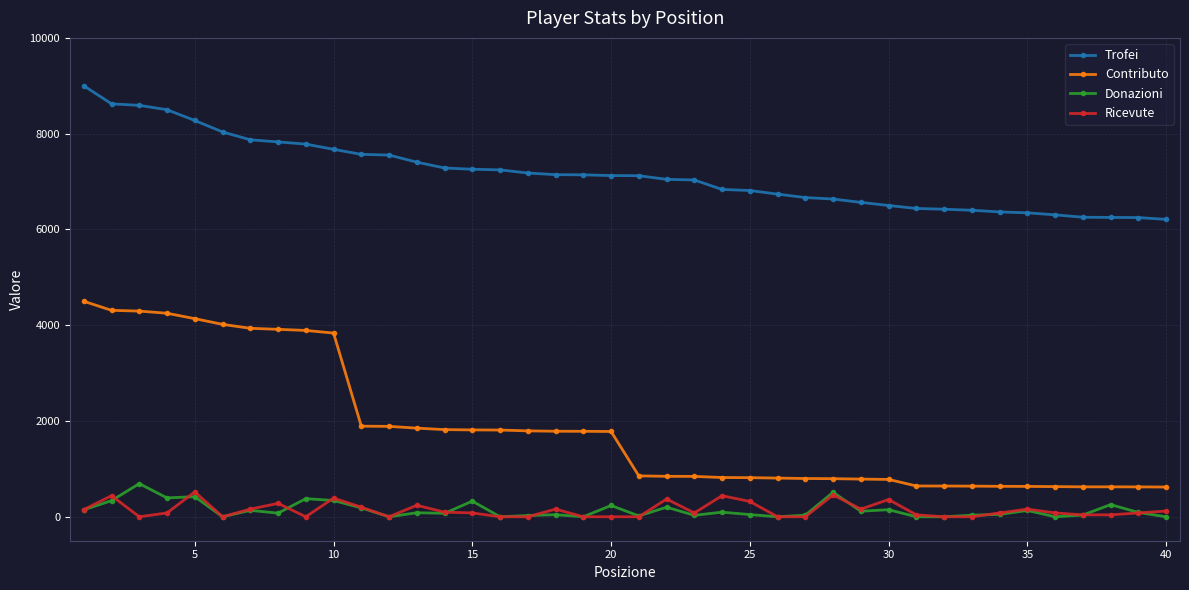

Count the number of data series in this chart.

4